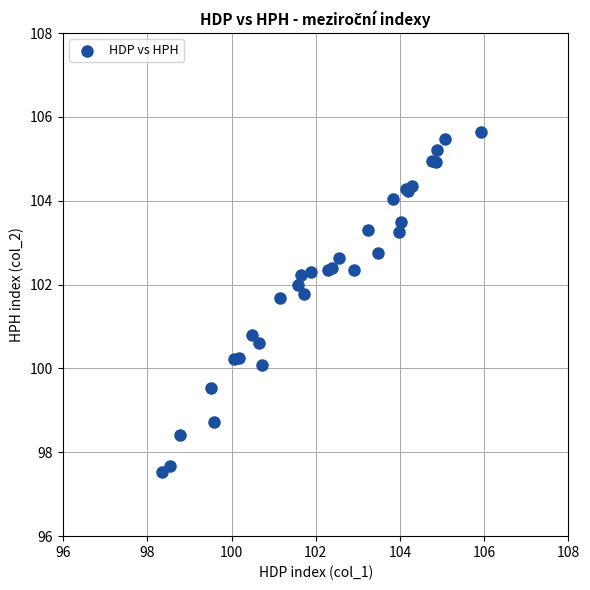

What Y value in the scatter plot is closest to 101?

100.8